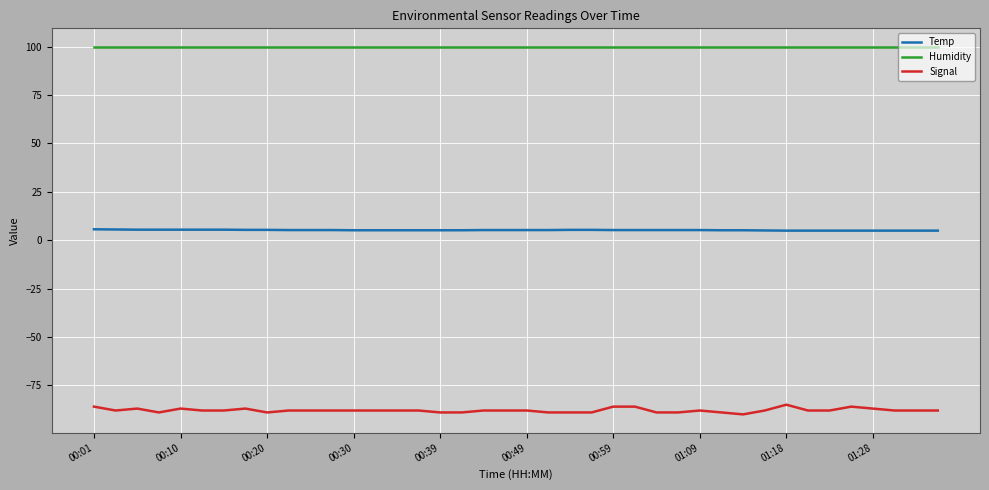

True or false: Temp and Signal cross at least once.

False